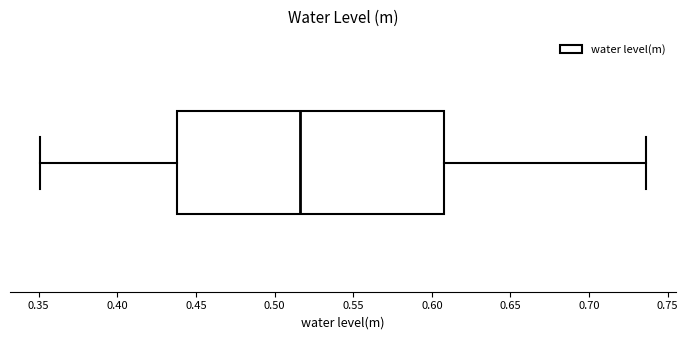

Where does the left whisker of the box end on the x-axis? The values are not printed on the chart, so give them approximately, as read against the axis.

0.350